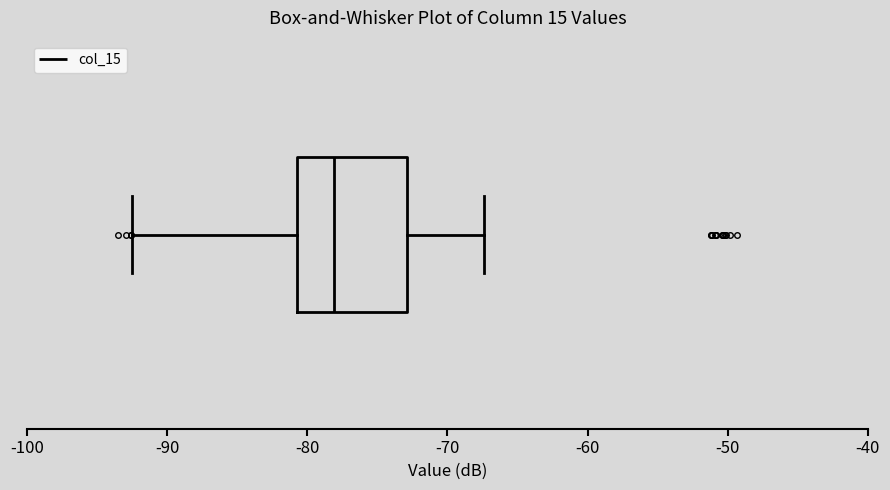

Where is the right edge of the box on the x-axis? The values are not printed on the chart, so give them approximately, as read against the axis.

-73